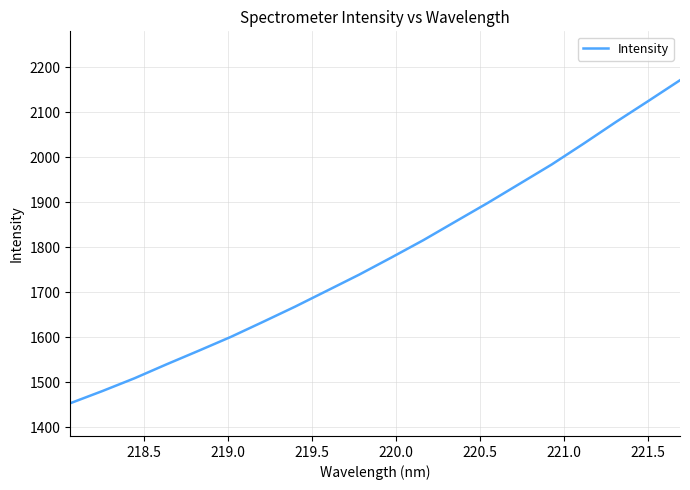

What is the maximum value shown in the chart?

2170.8